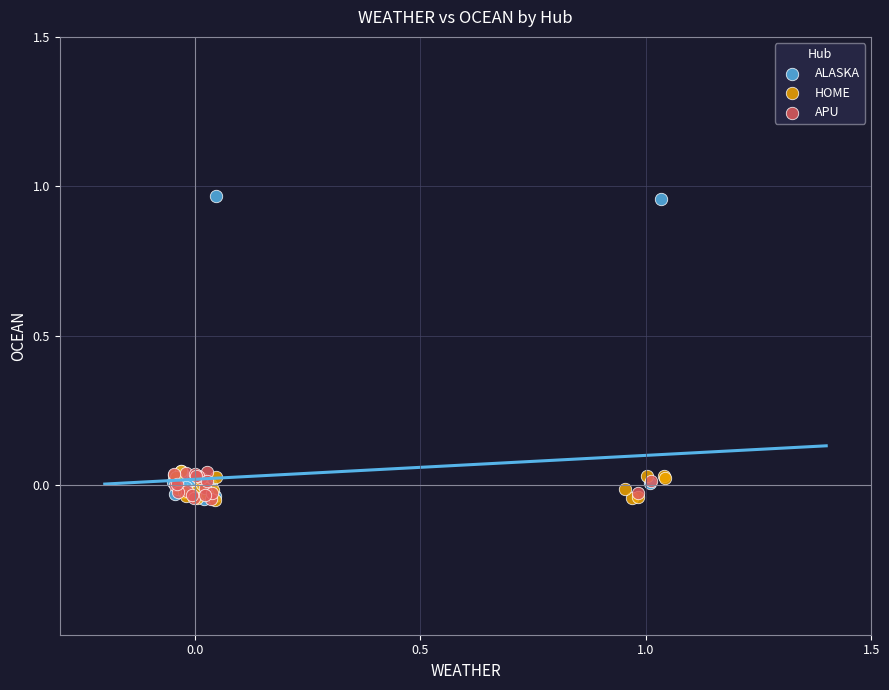

Which series has the widest spread of Y values?

ALASKA